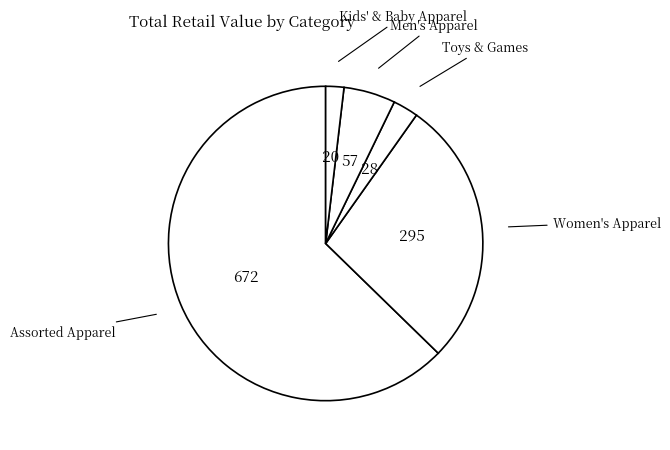

How many slices are in this pie chart?

5